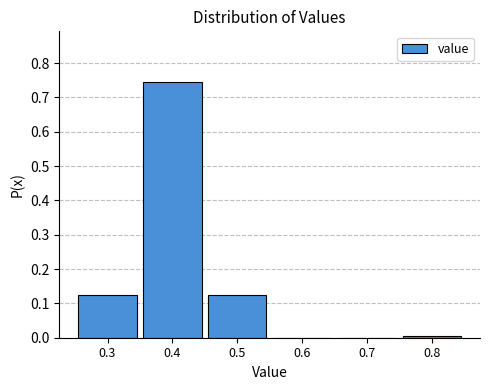

Over which range of the x-axis is the bar tallest?

0.35 to 0.45